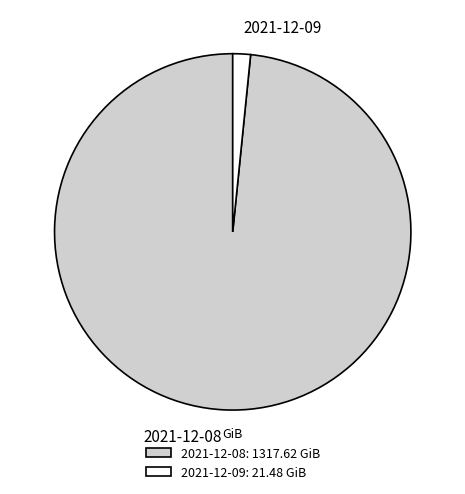

Is it true that 2021-12-08 is 91% of the pie?

False